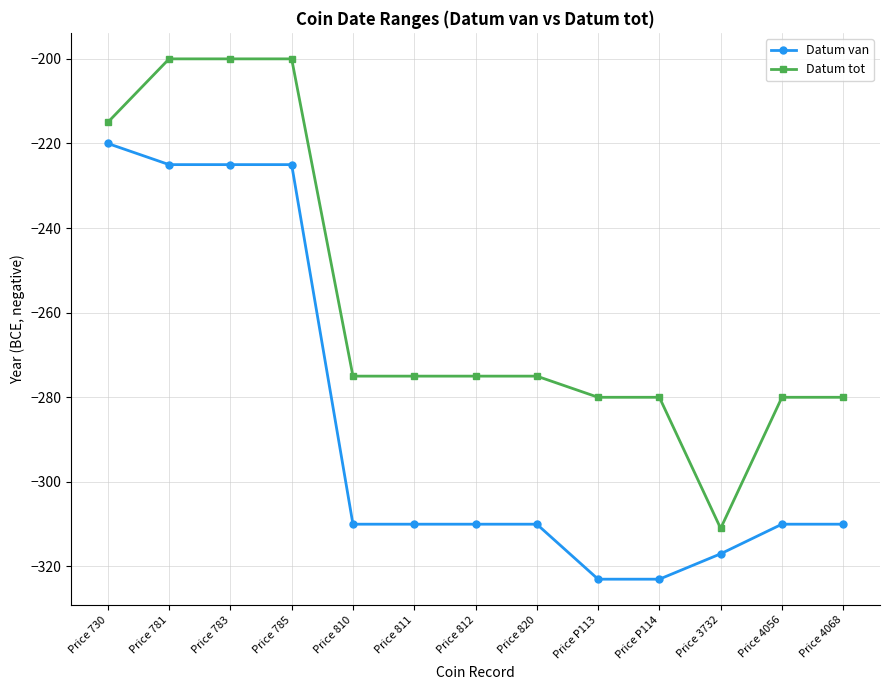

Which series changed the most between Price 785 and Price 810?

Datum van